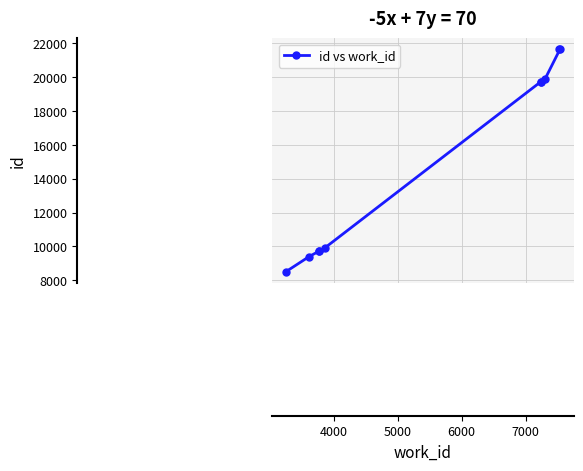

What is the average value?

14987